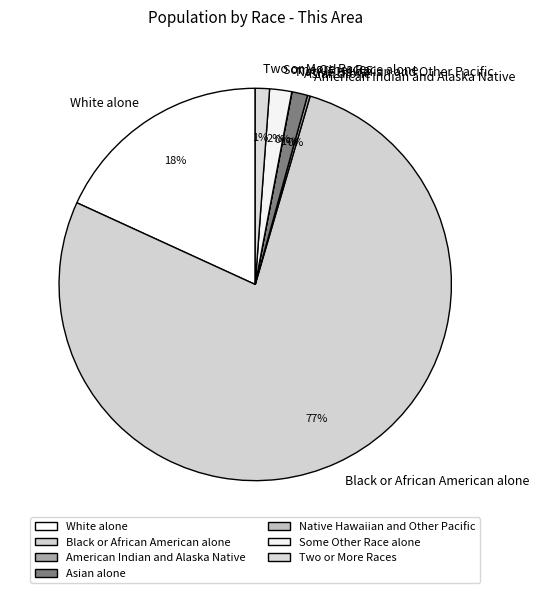

What percentage is the Some Other Race alone slice, to the nearest percent?

2%